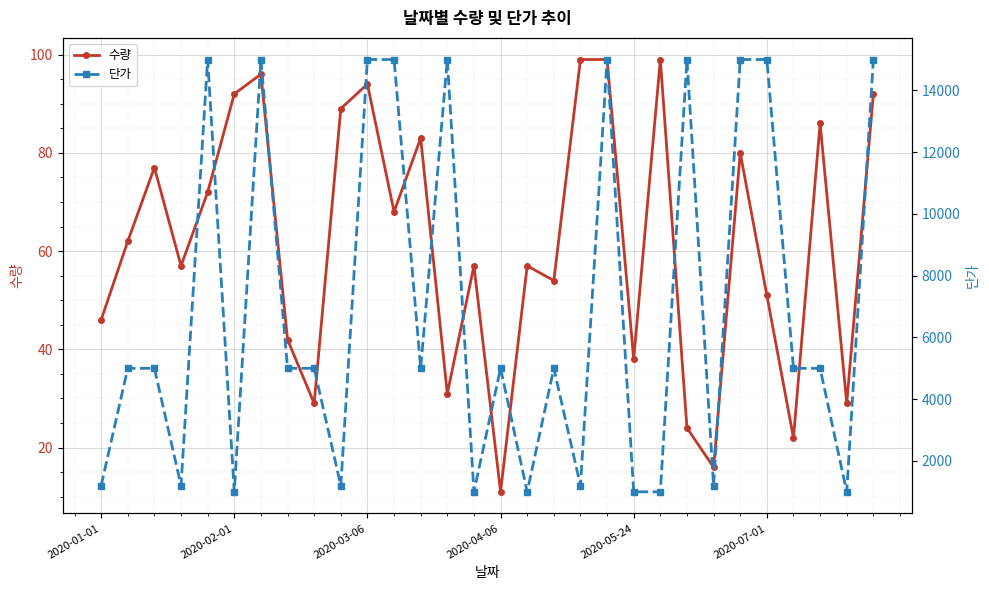

The value of 수량 at 2020-03-06 is 129. True or false?

False